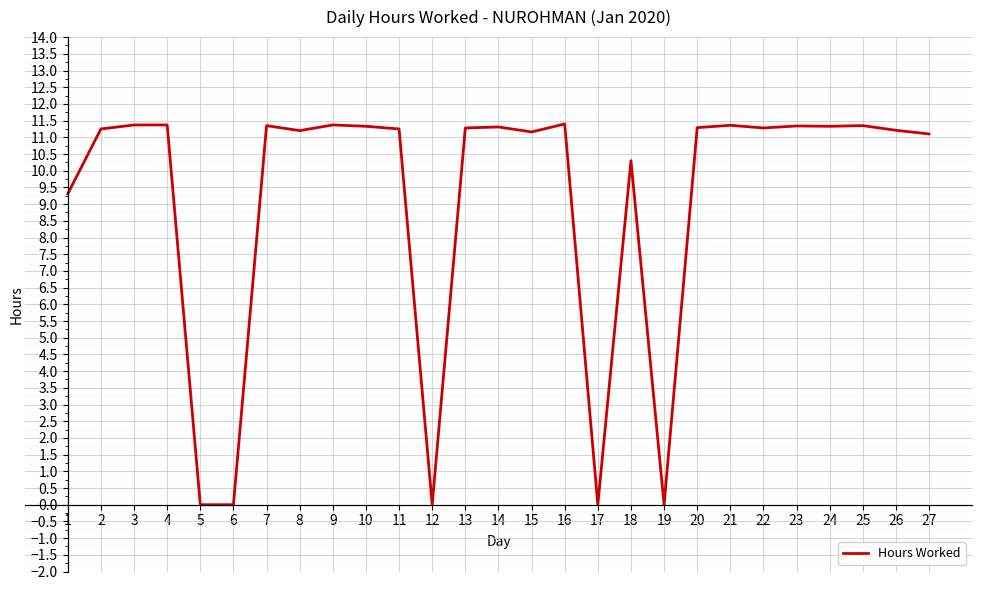

How many lines are shown in the chart?

1